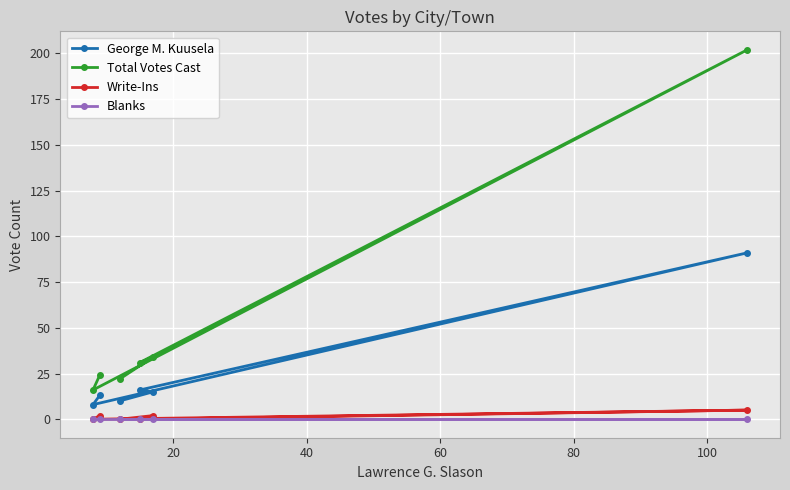

True or false: Write-Ins and George M. Kuusela cross at least once.

False